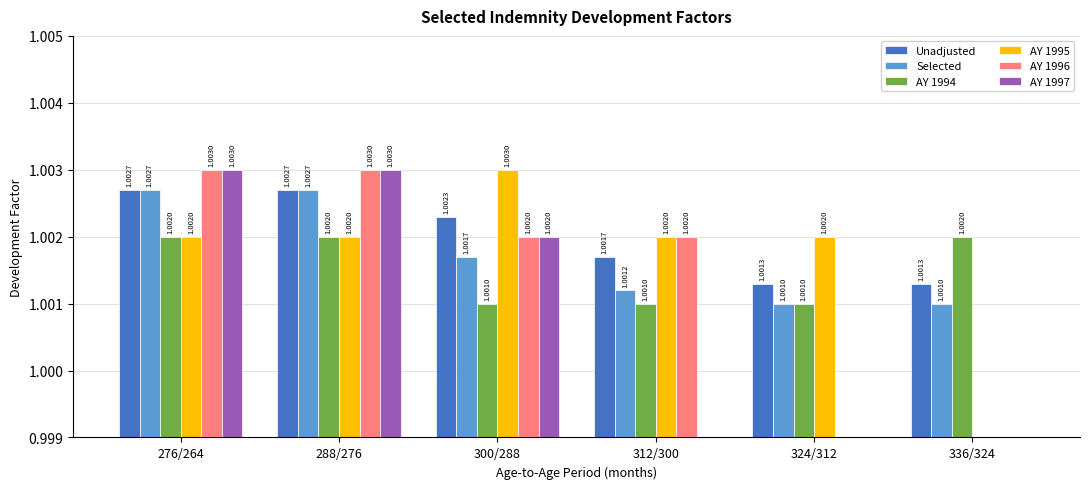

The Selected series shows 1.3 at 336/324. True or false?

False